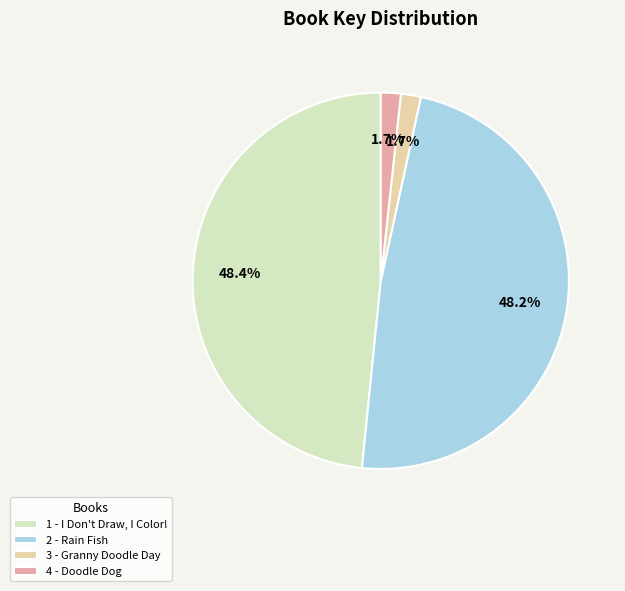

Which category has the smallest portion of the pie?

4 - Doodle Dog